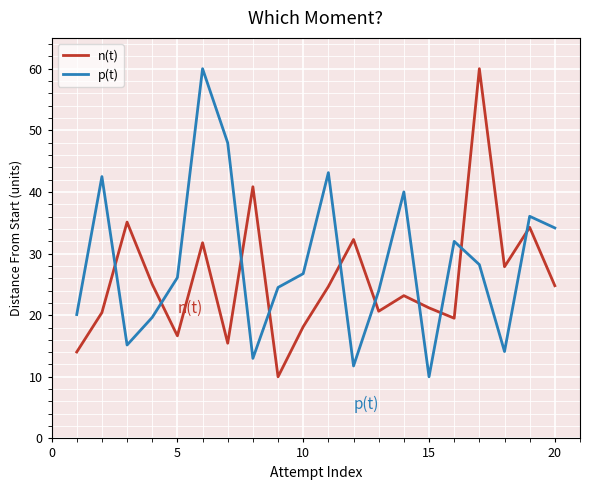

List the series in order of their overall mean, lowest first.

n(t), p(t)